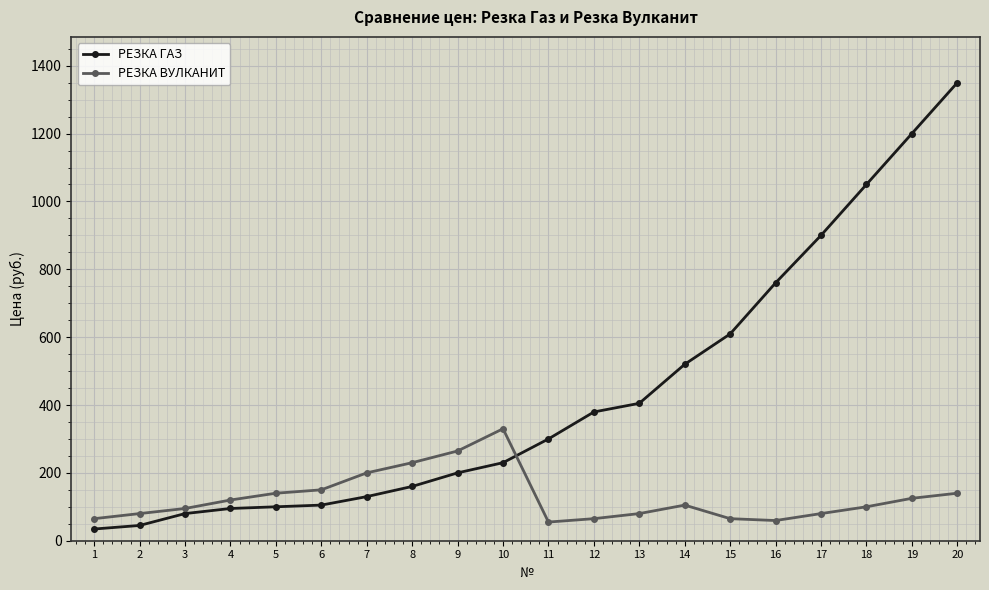

What is the spread (max minus min) of values at 6?

45.0